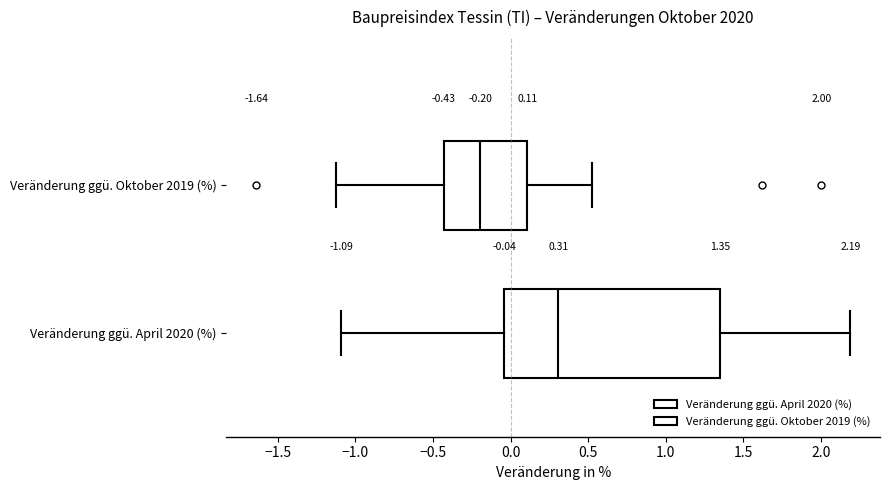

Comparing the boxes themselves (not the whiskers), which one is the widest?

Veränderung ggü. April 2020 (%)